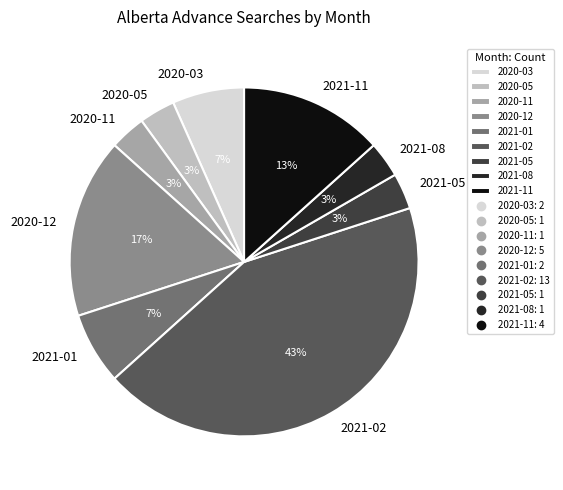

Between 2021-01 and 2021-08, which is larger?

2021-01